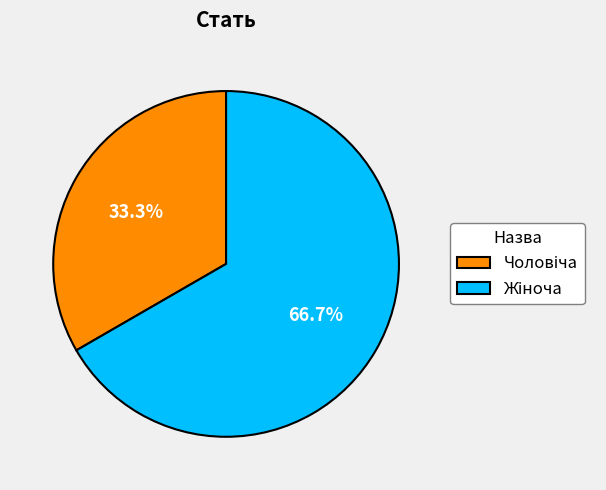

Is there a majority slice in this chart?

Yes